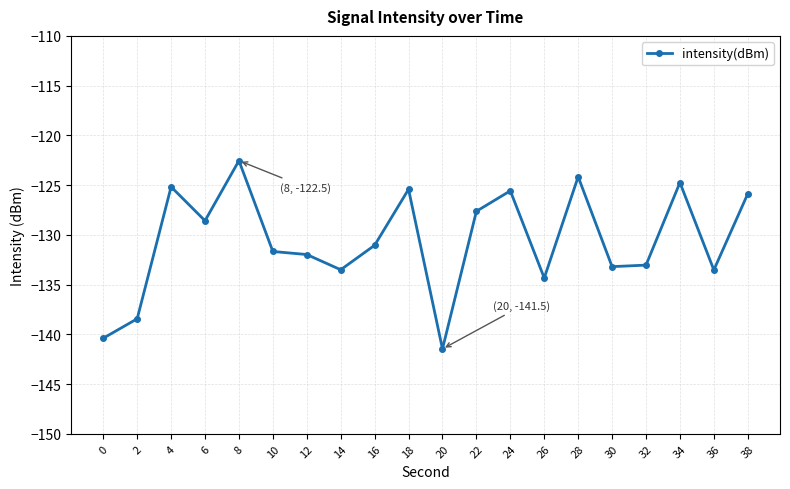

What is the change in value from 14 to 16?

+2.5